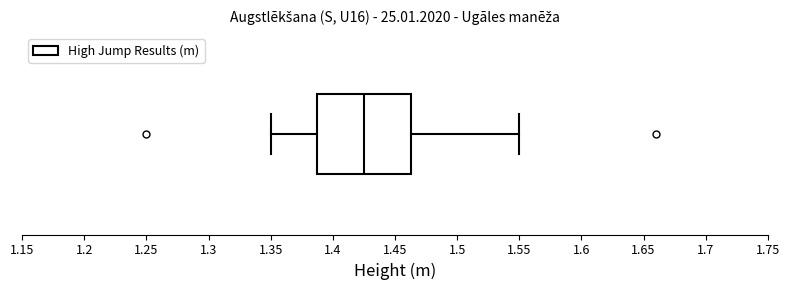

Transcribe this box plot: give where the median line is, the range the box spans, and where the two whiskers end, as read against the x-axis. The values are not printed on the chart, so give them approximately, as read against the axis.

median 1.425, box 1.390 to 1.465, whiskers 1.350 to 1.550